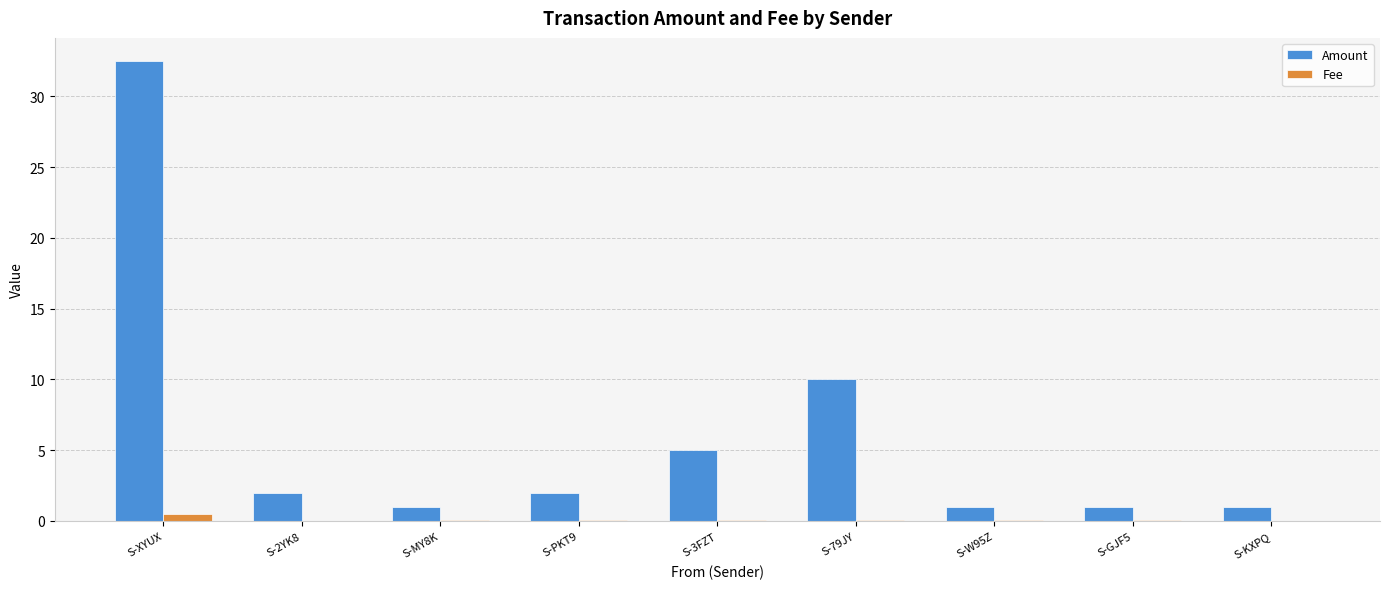

Which series has the largest total across all categories?

Amount